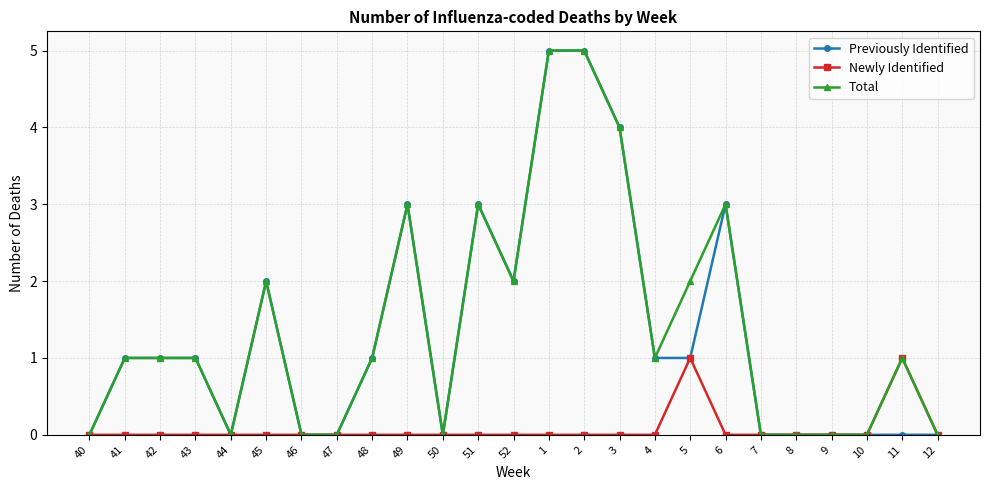

Which series has the largest total across all categories?

Total